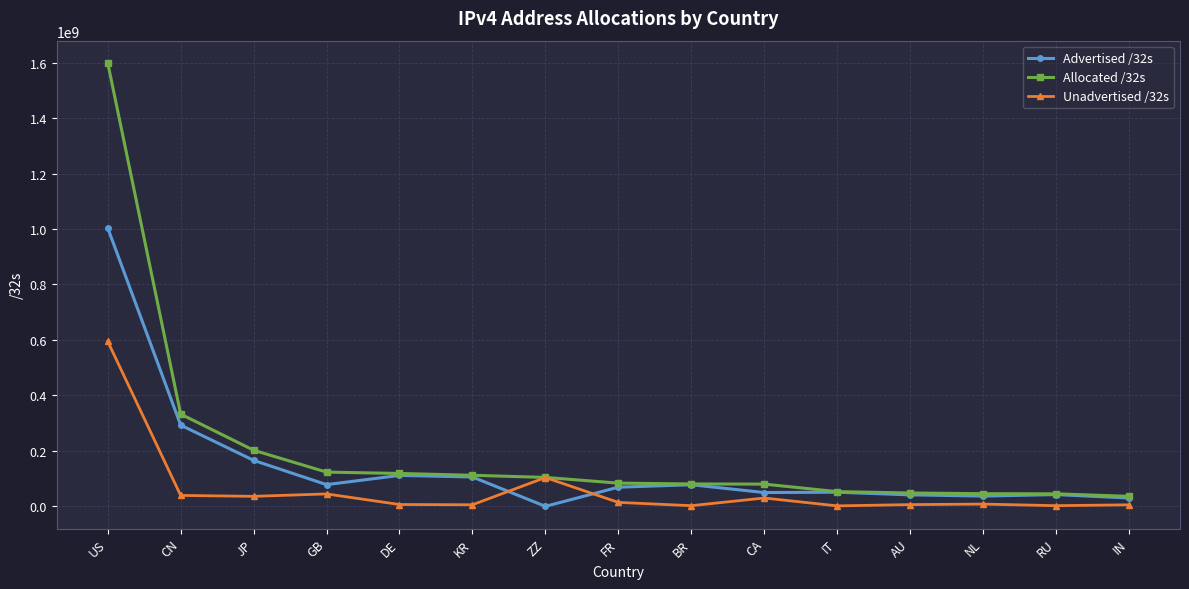

List the series in order of their peak value, lowest first.

Unadvertised /32s, Advertised /32s, Allocated /32s